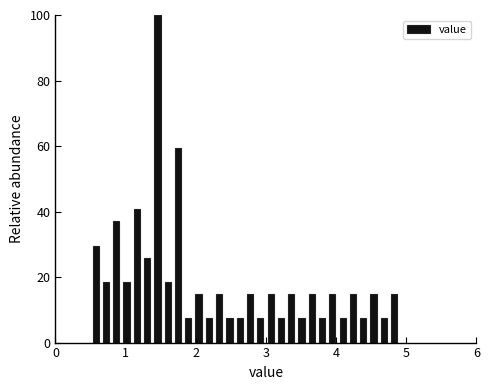

Around what value on the x-axis is the tallest bar? Give the approximate position of its centre, as read against the axis.

1.5